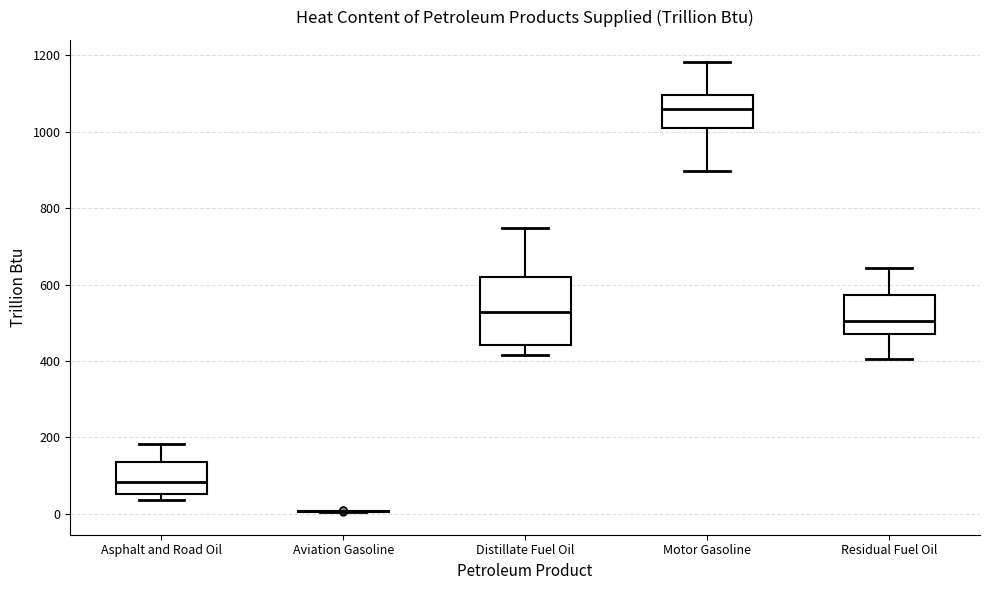

Comparing the boxes themselves (not the whiskers), which one is the tallest?

Distillate Fuel Oil